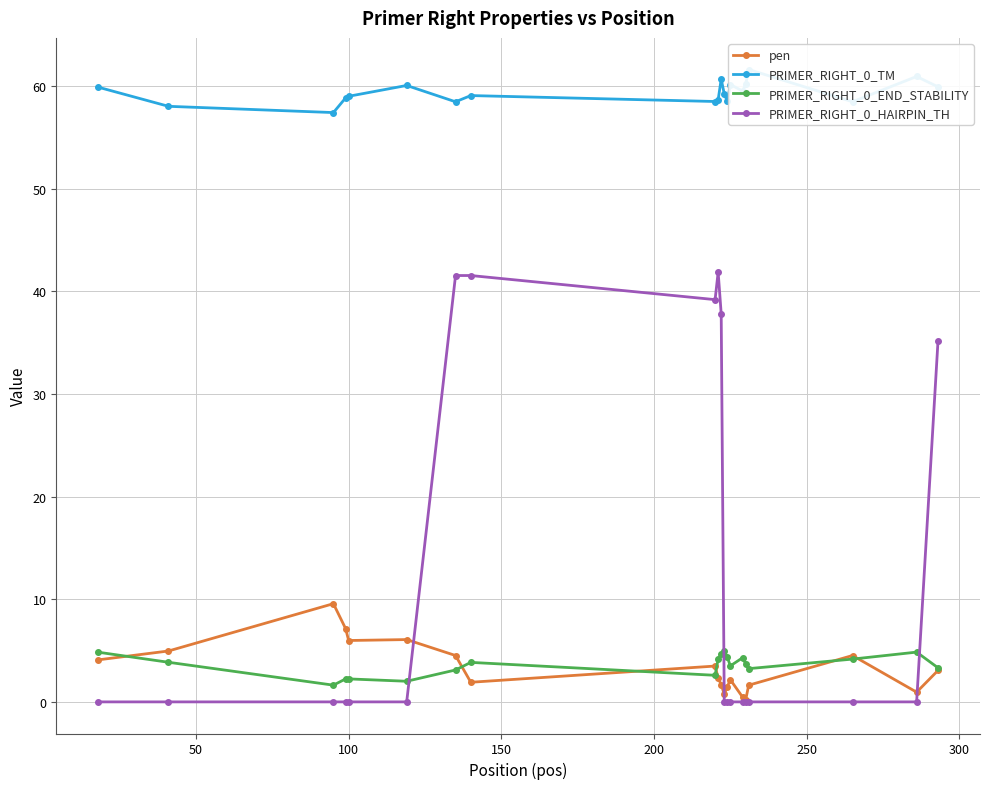

Count the number of data series in this chart.

4